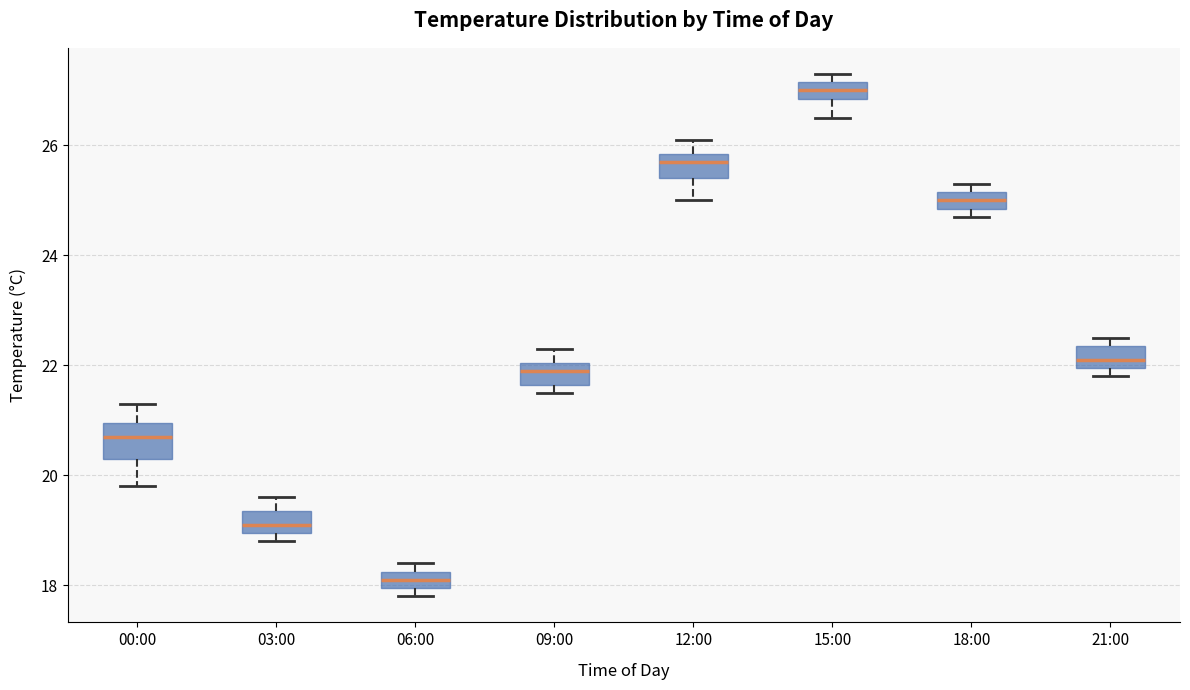

Which box's median line is the highest?

15:00